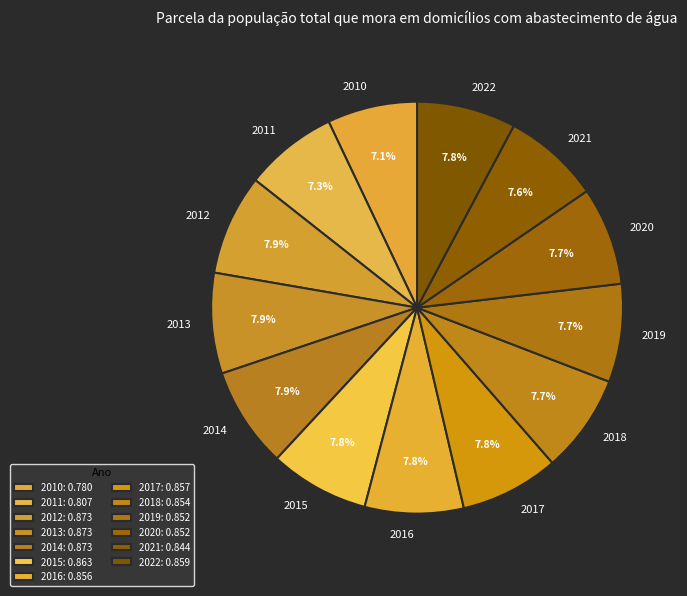

Combined, what portion of the pie is 2013 and 2022?

15.7%